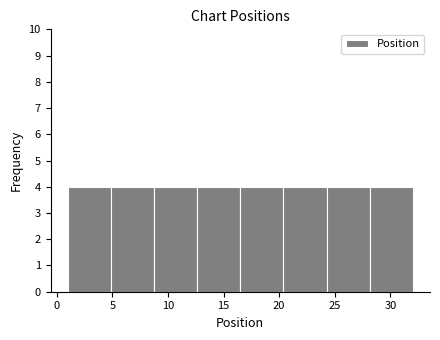

Reading left to right, list every bar in this chart as the range it spans on the x-axis followed by its height. Neither the bar edges nor the heights are printed on the chart, so give them approximately, as read against the axes.

1.0 to 5.0: 4
5.0 to 9.0: 4
9.0 to 12.5: 4
12.5 to 16.5: 4
16.5 to 20.5: 4
20.5 to 24.5: 4
24.5 to 28.0: 4
28.0 to 32.0: 4